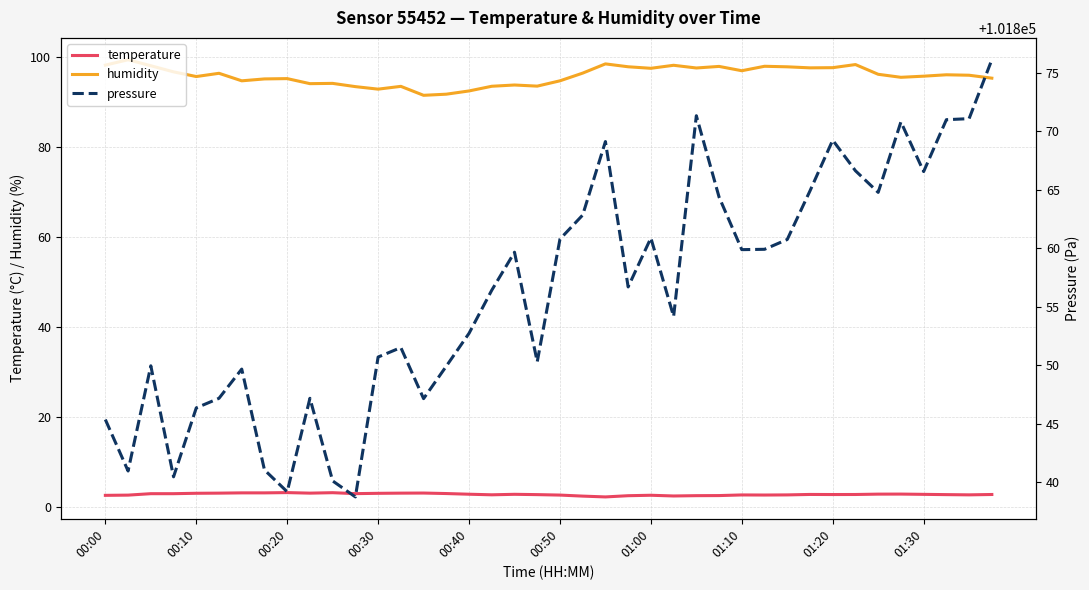

True or false: humidity has a value of 96.3 at 21.

True